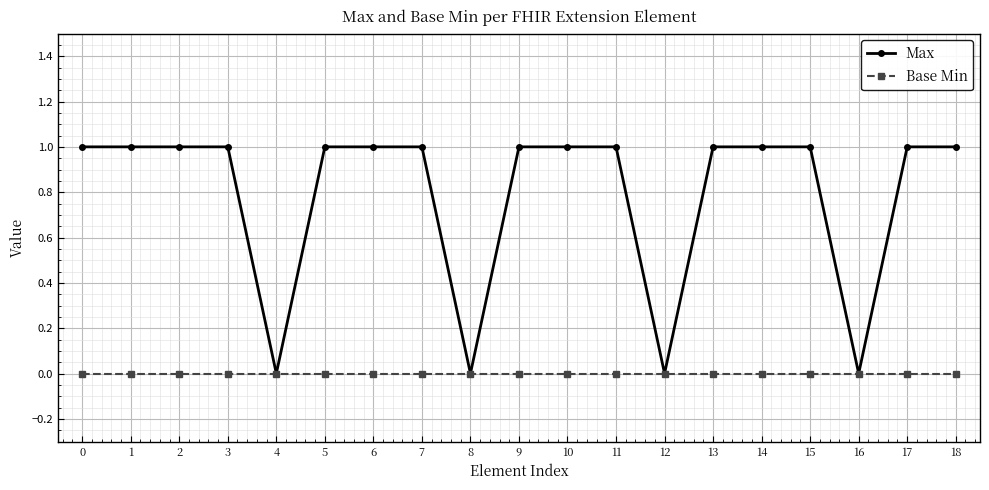

Is the value of Max at 17 greater than the value of Base Min at 8?

Yes